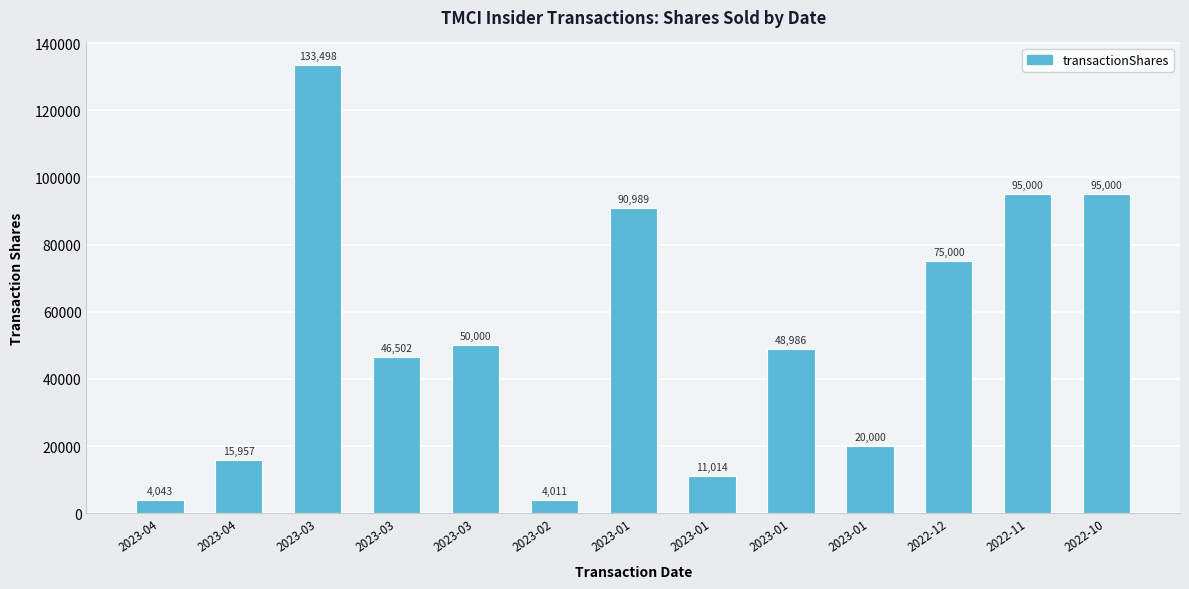

Reading left to right, what are all the values shown in this chart?

2023-04=4043	2023-04=15957	2023-03=133498	2023-03=46502	2023-03=50000	2023-02=4011	2023-01=90989	2023-01=11014	2023-01=48986	2023-01=20000	2022-12=75000	2022-11=95000	2022-10=95000